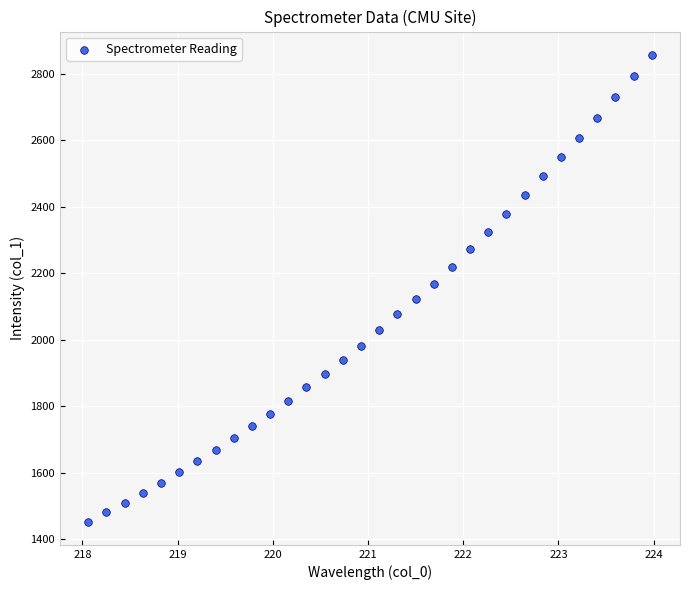

What is the range of Y values (max minus min)?

1402.3